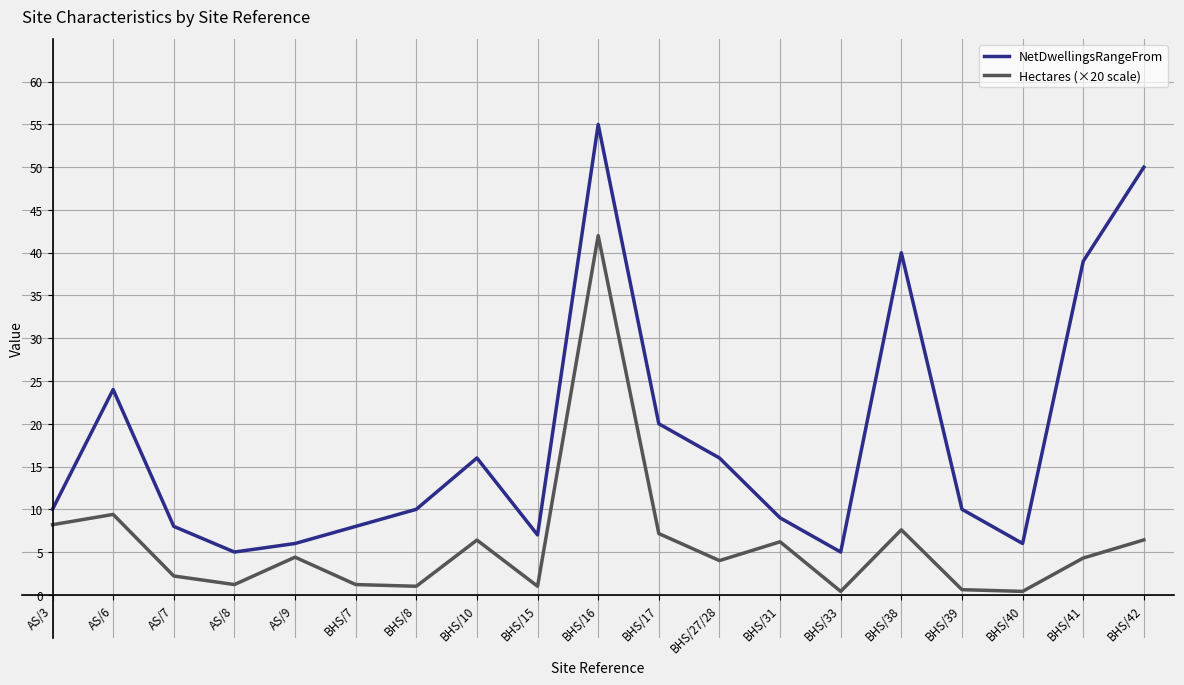

What is the average value of the Hectares (×20 scale) series?

6.0